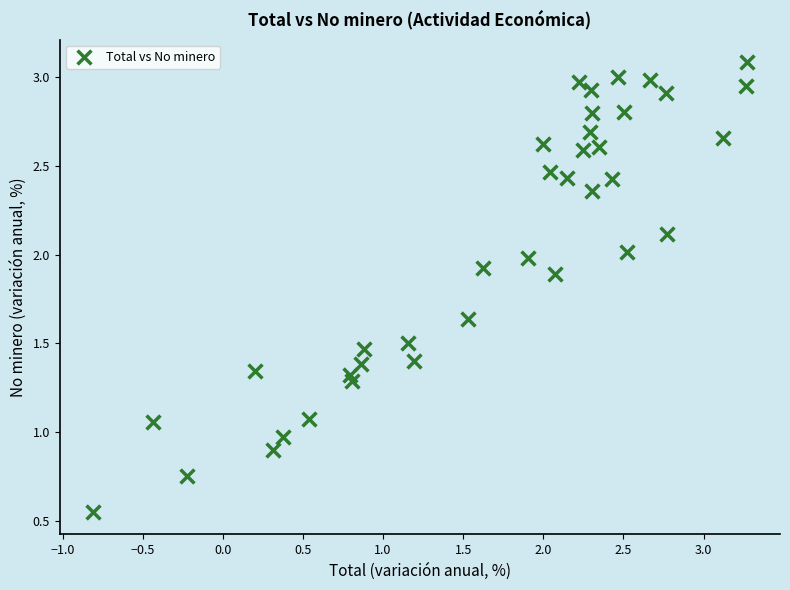

What is the range of X values (max minus min)?

4.1